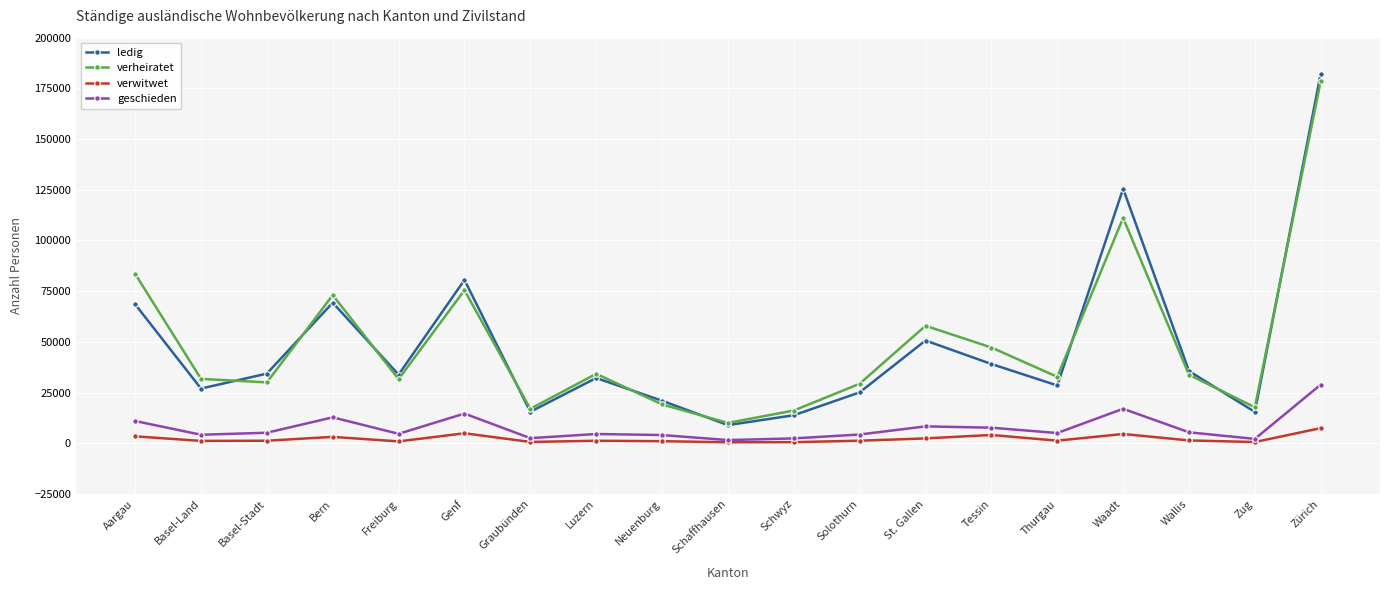

What position from the left is Schaffhausen?

10